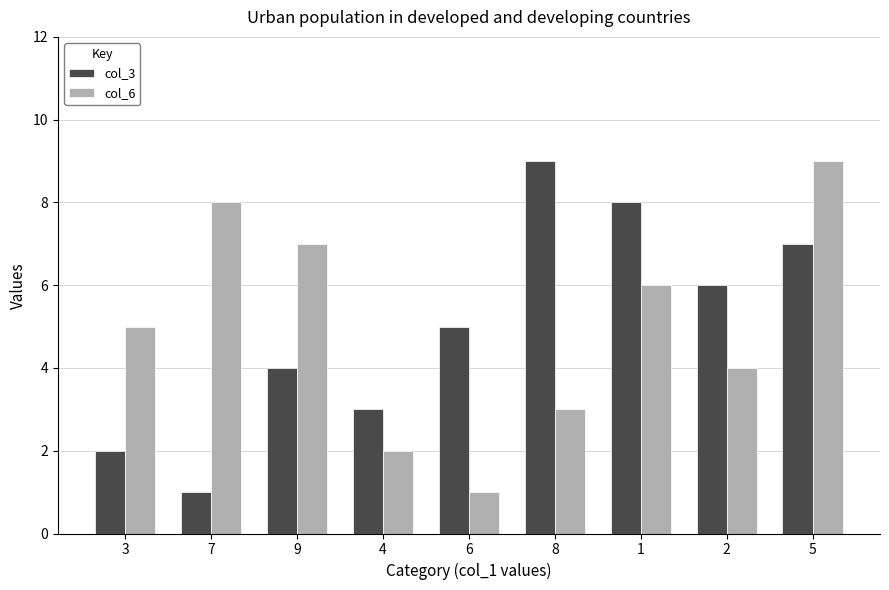

At which category is the sum across all series the highest?

5